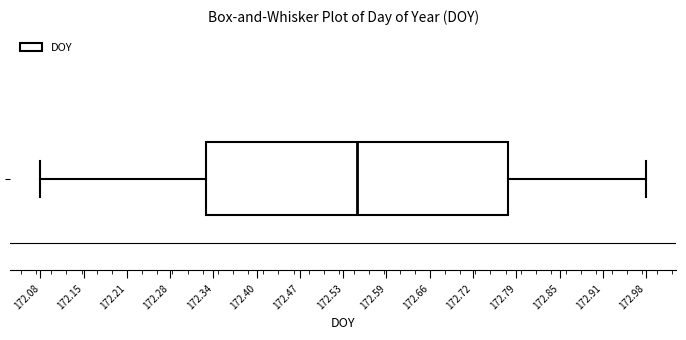

Read this box plot against the x-axis: the position of the median line, the range covered by the box, and the ends of both whiskers. The values are not printed on the chart, so give them approximately, as read against the axis.

median 172.55, box 172.33 to 172.78, whiskers 172.08 to 172.98